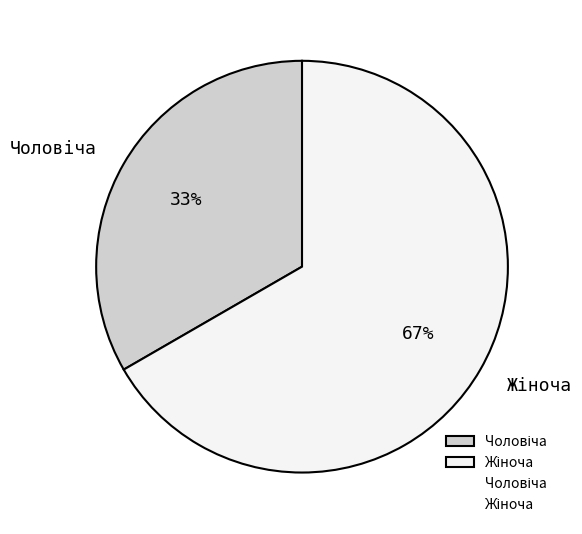

Does any single category account for the majority?

Yes